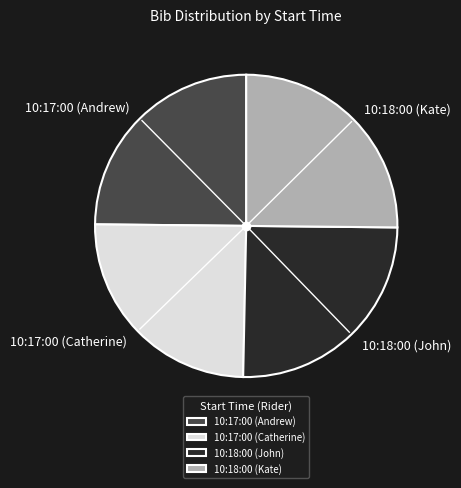

Does any single category account for the majority?

No